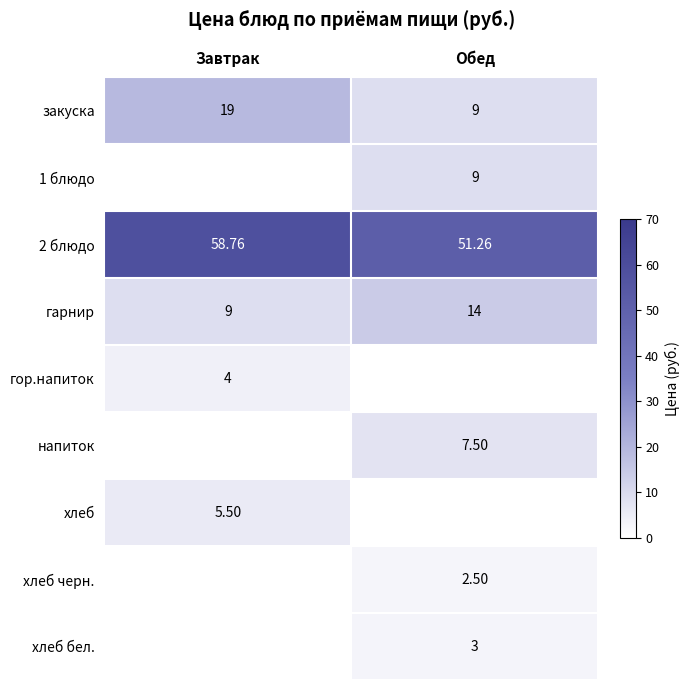

At which label does гарнир reach its minimum?

Завтрак